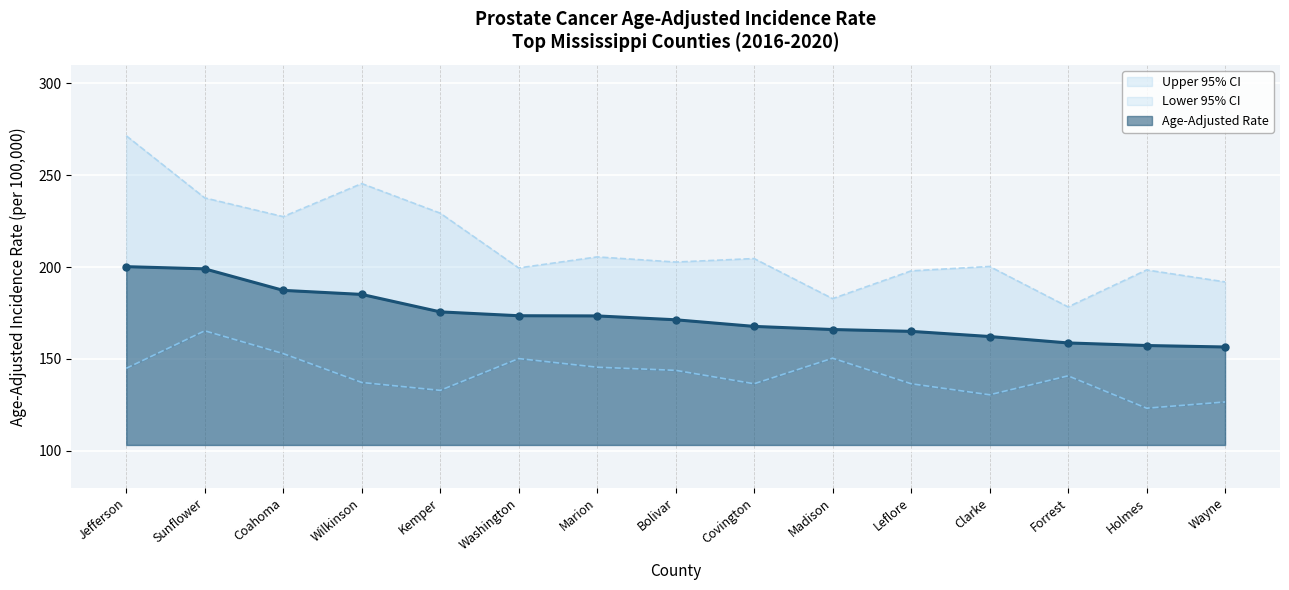

What is the maximum value for Age-Adjusted Rate?

200.2